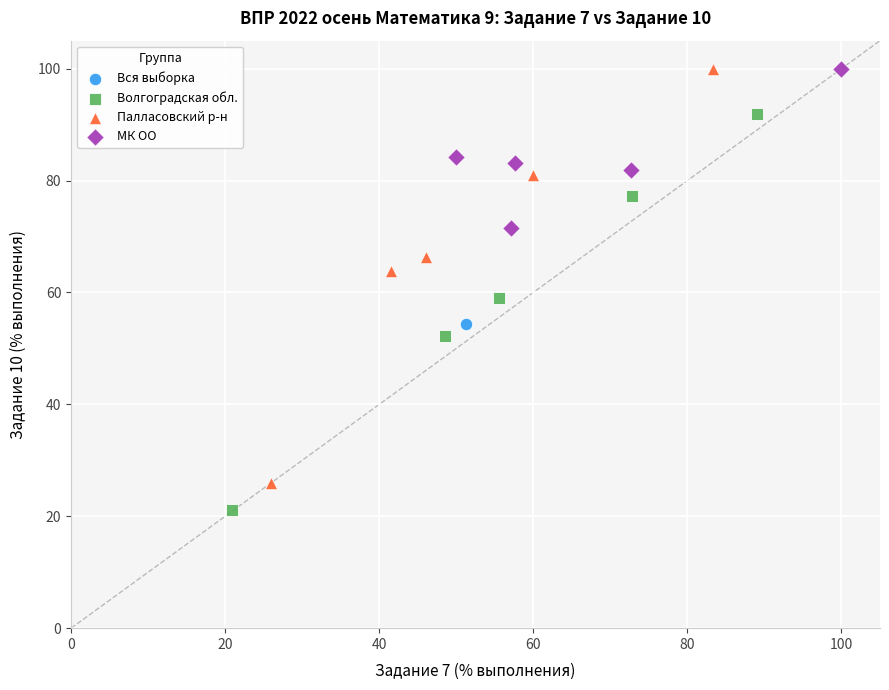

What are all the series names shown in the legend?

Вся выборка, Волгоградская обл., Палласовский р-н, МК ОО